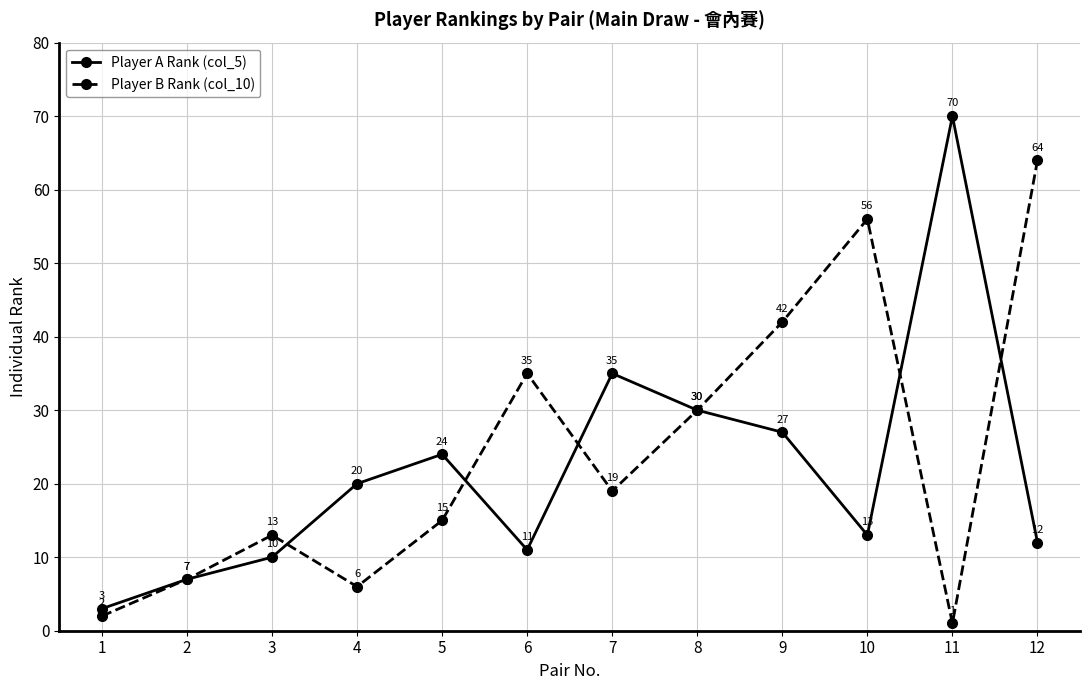

Rank the series by their average value, from lowest to highest.

Player A Rank (col_5), Player B Rank (col_10)